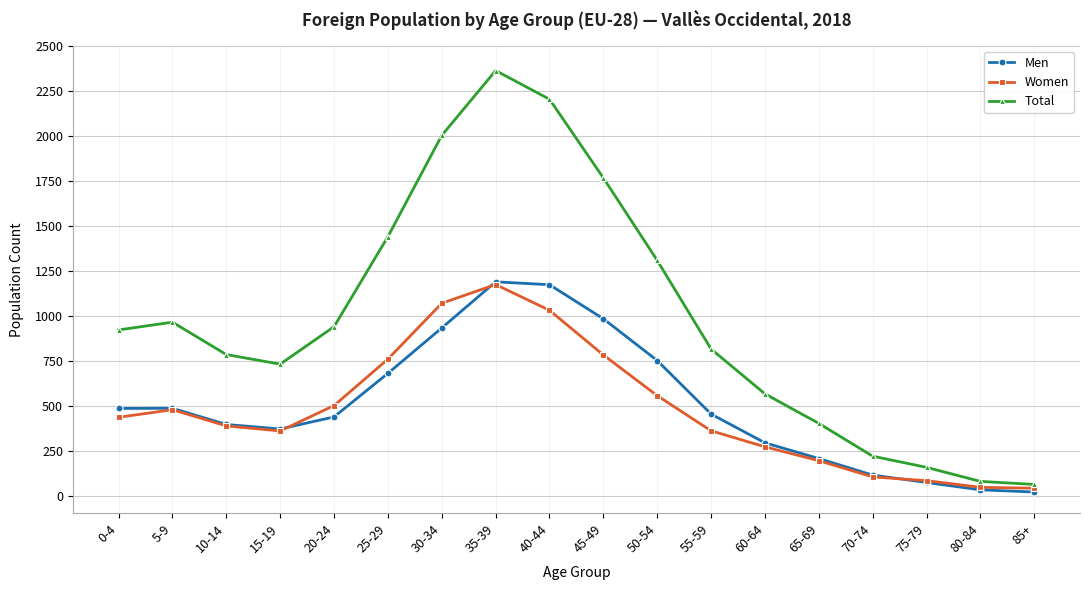

What is the label of the 4th point from the right?

70-74